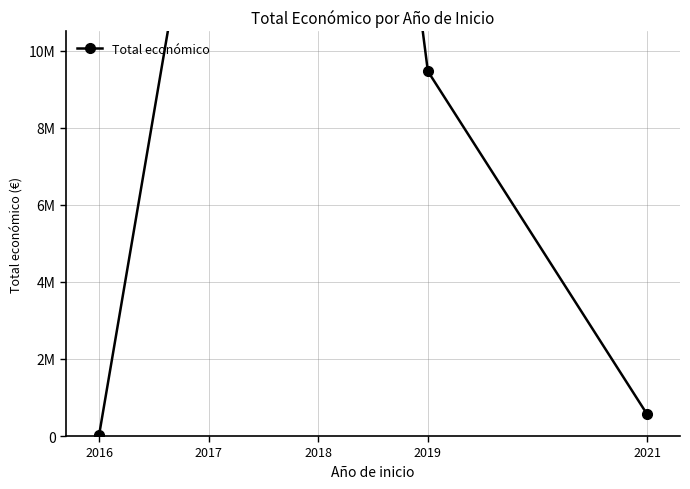

Where does the data first go above 9465383?

2017